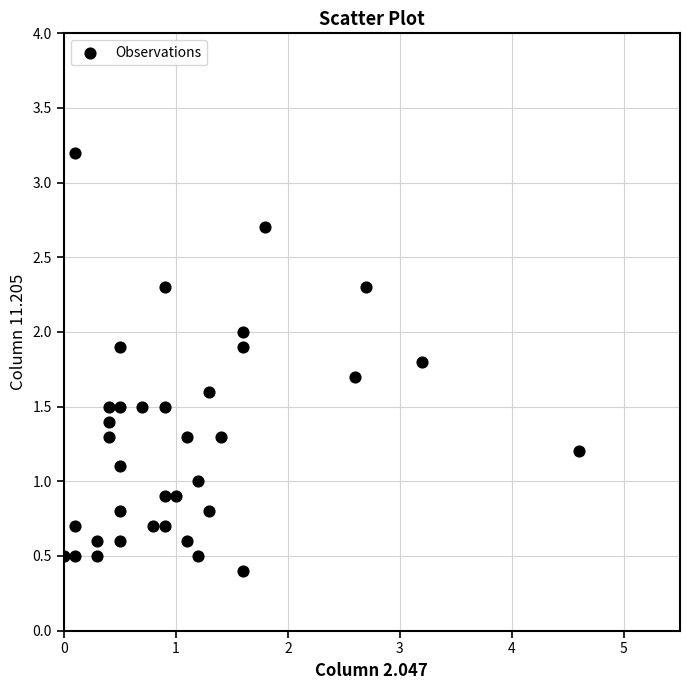

What is the range of Y values (max minus min)?

2.8